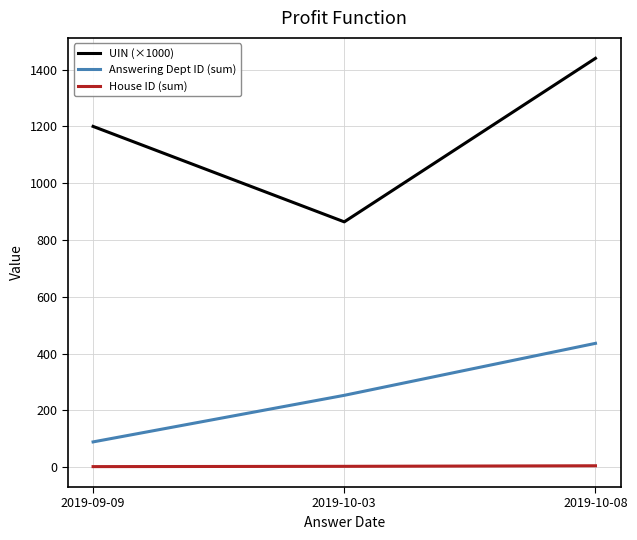

What is the difference between the Answering Dept ID (sum) values at 2019-10-03 and 2019-10-08?

183.0